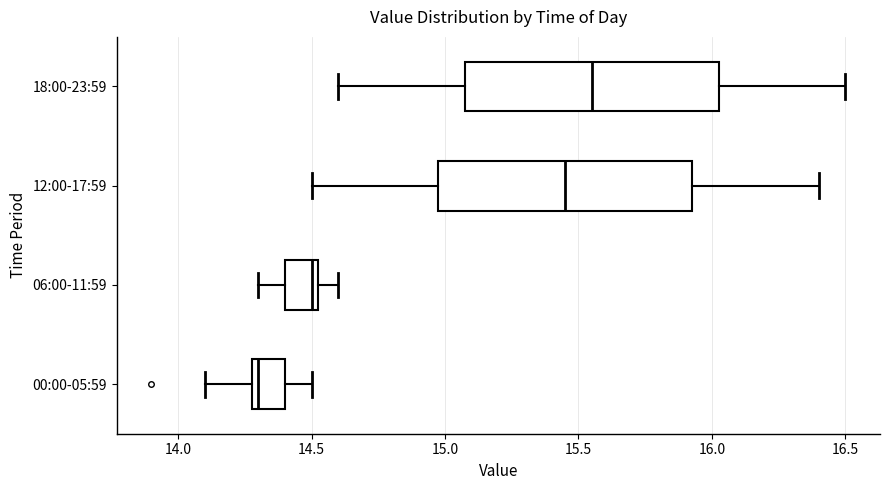

Which box has the furthest to the left median line?

00:00-05:59